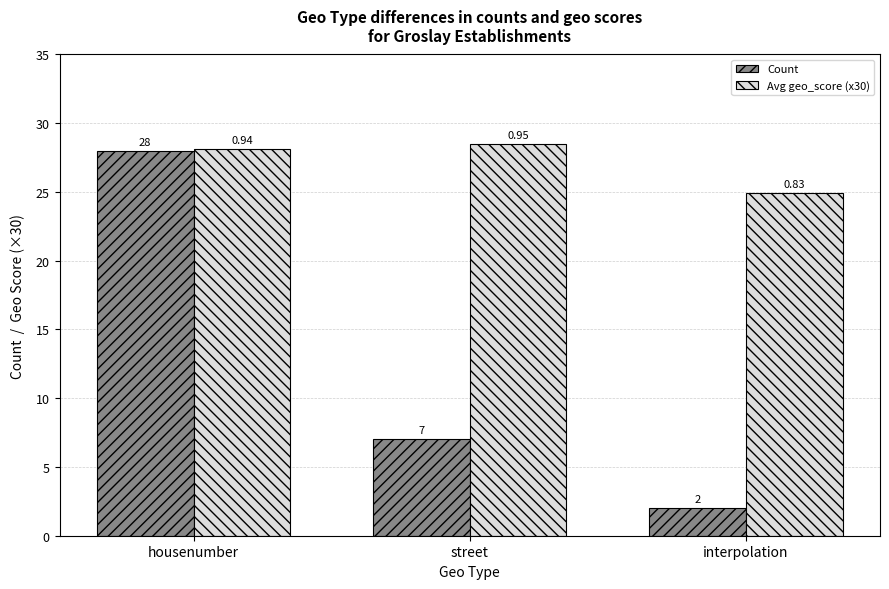

What is the difference between the Avg geo_score (x30) values at housenumber and street?

0.4